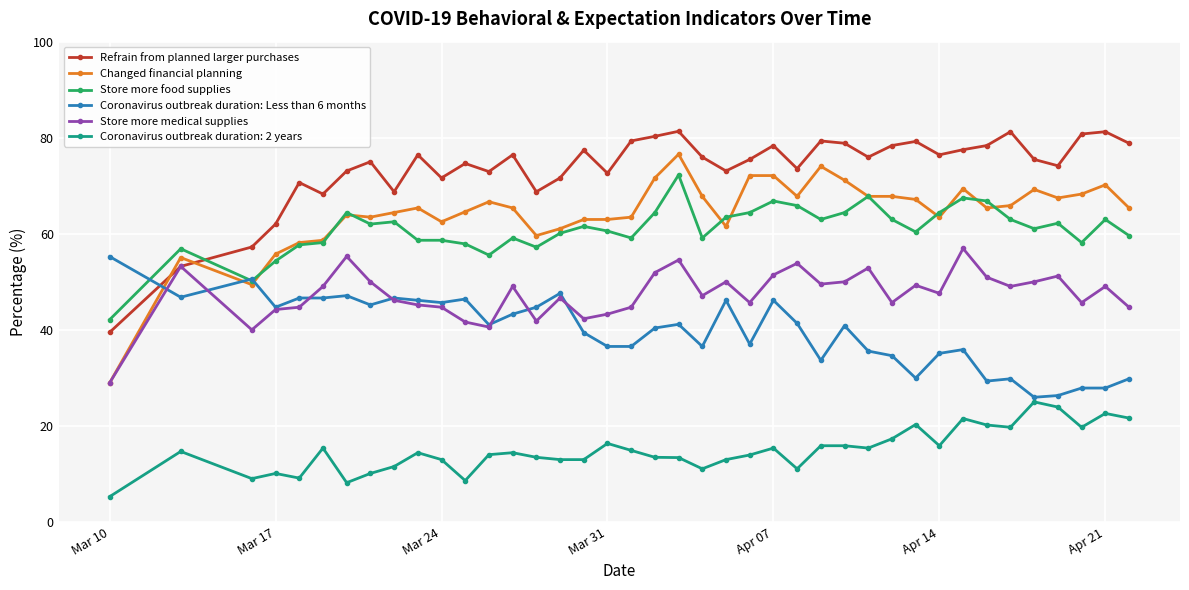

Which series has the largest total across all categories?

Refrain from planned larger purchases